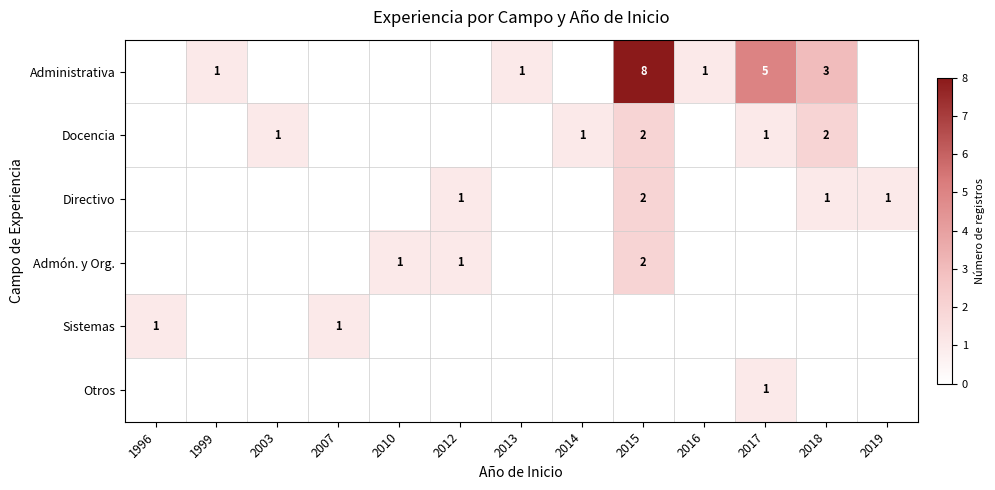

Is the value of Docencia at 2018 greater than the value of Directivo at 2018?

Yes